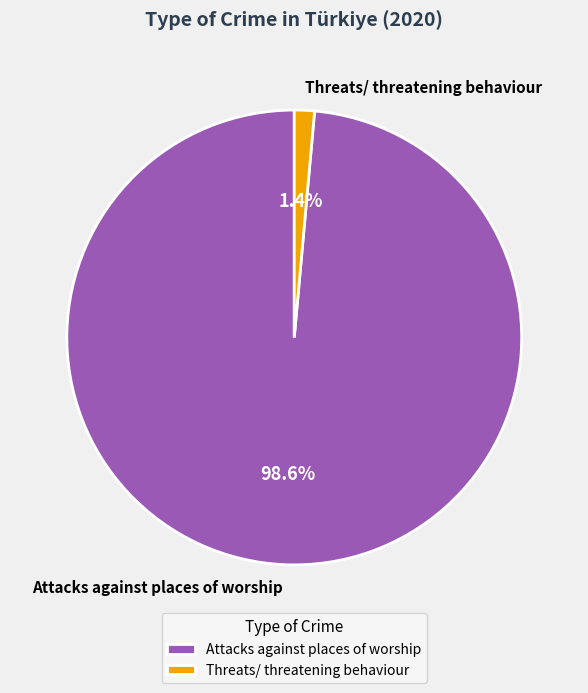

Is it true that Threats/ threatening behaviour is 1% of the pie?

True